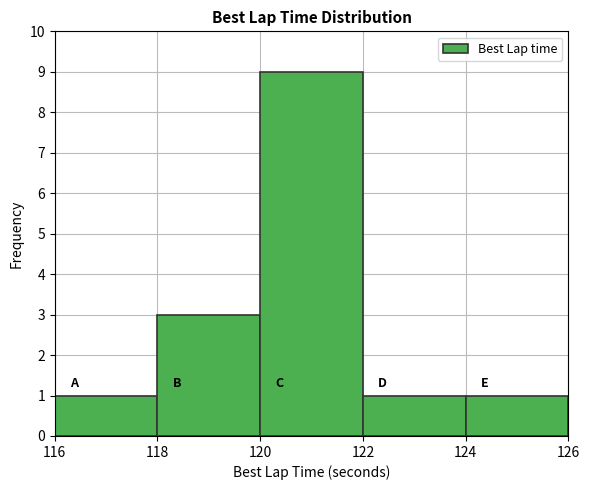

Reading left to right, list every bar in this chart as the range it spans on the x-axis followed by its height. The values are not printed on the chart, so give them approximately, as read against the axis.

116 to 118: 1
118 to 120: 3
120 to 122: 9
122 to 124: 1
124 to 126: 1